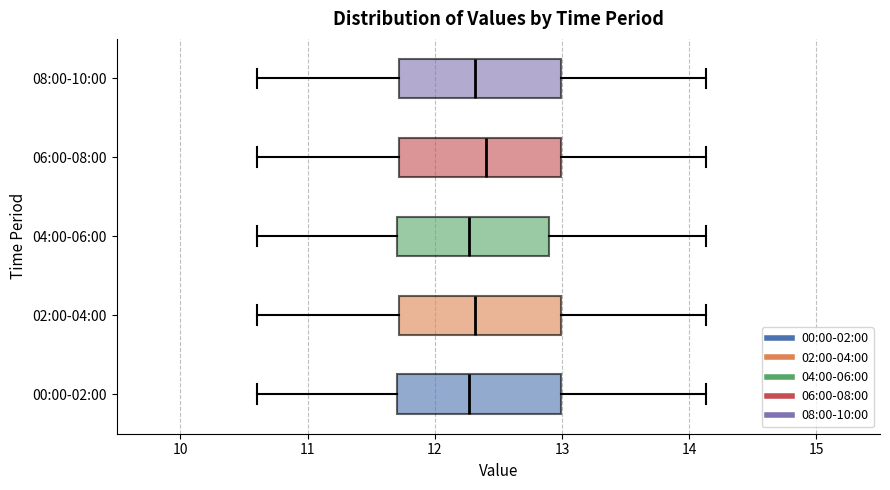

Reading bottom to top, transcribe this box plot: for each box, give where its median line is, the range the box spans, and where its two whiskers end, as read against the x-axis. The values are not printed on the chart, so give them approximately, as read against the axis.

00:00-02:00: median 12.3, box 11.7 to 13.0, whiskers 10.6 to 14.1
02:00-04:00: median 12.3, box 11.7 to 13.0, whiskers 10.6 to 14.1
04:00-06:00: median 12.3, box 11.7 to 12.9, whiskers 10.6 to 14.1
06:00-08:00: median 12.4, box 11.7 to 13.0, whiskers 10.6 to 14.1
08:00-10:00: median 12.3, box 11.7 to 13.0, whiskers 10.6 to 14.1